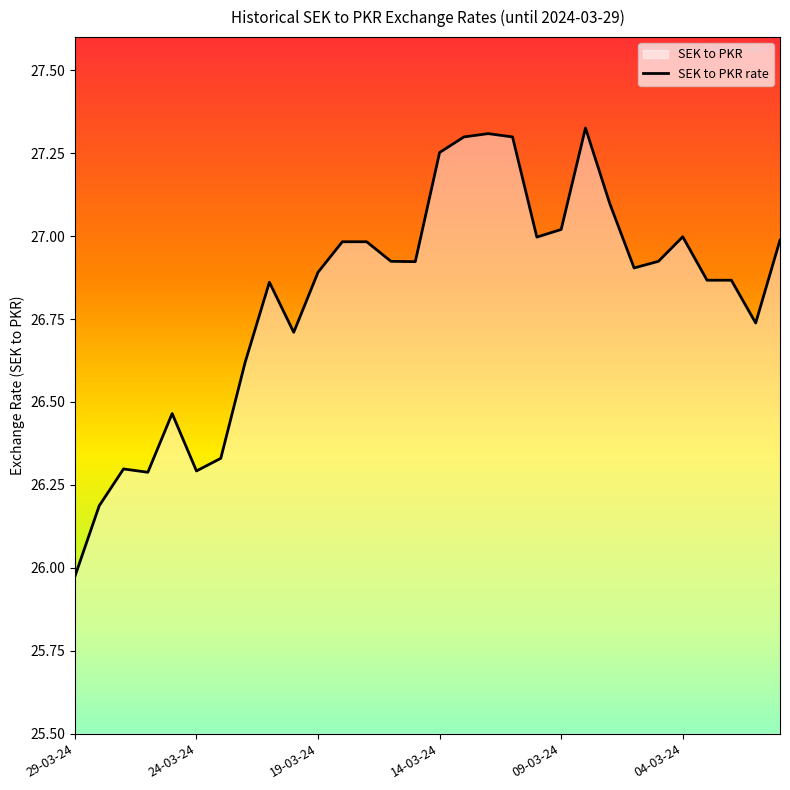

What is the change in value from 22 to 29?

-0.1